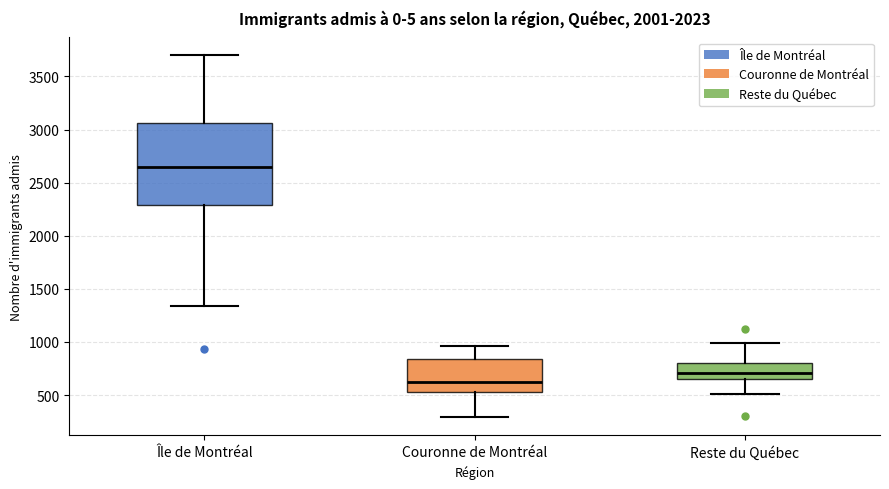

Which box is the tallest, from its lower edge to its upper edge?

Île de Montréal